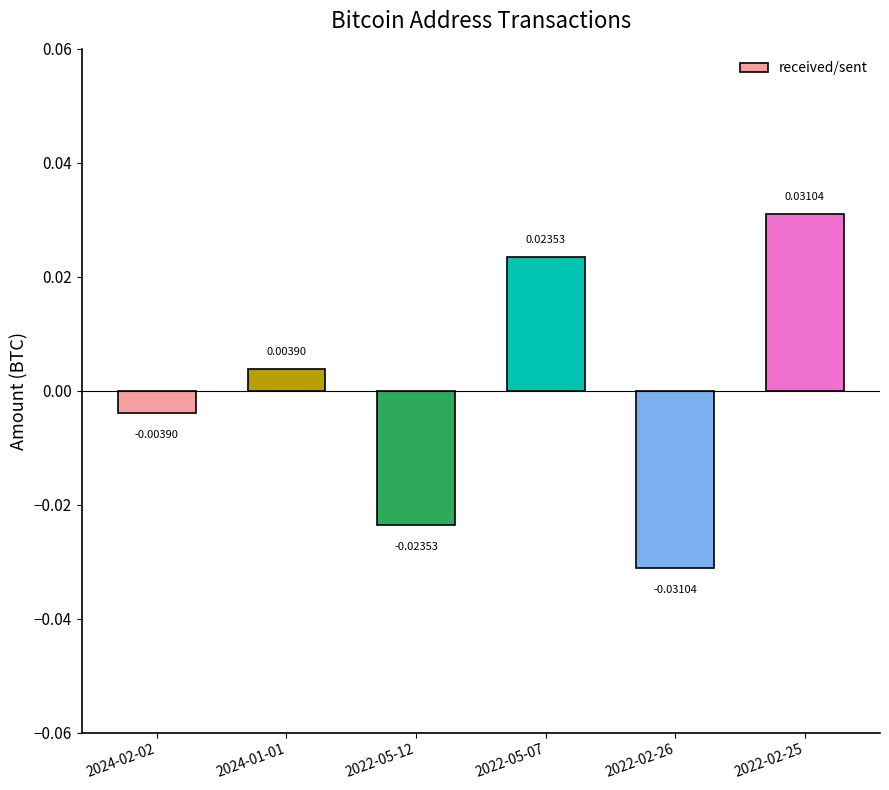

At which label is the value closest to 0?

2024-02-02